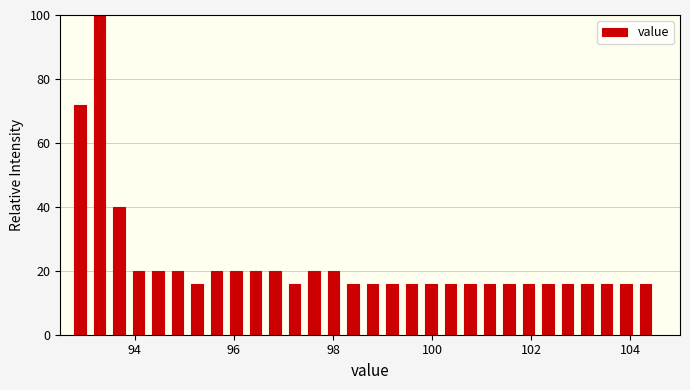

Read against the x-axis, roughly where is the centre of the tallest bar?

93.2